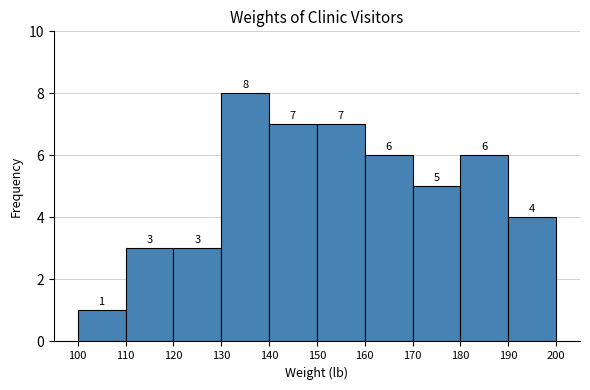

Over which range of the x-axis is the bar tallest?

130 to 140